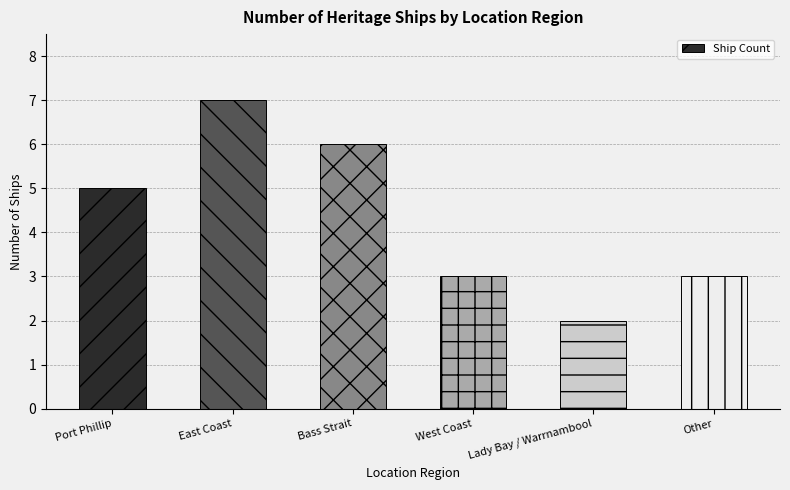

What is the approximate value at East Coast?

7